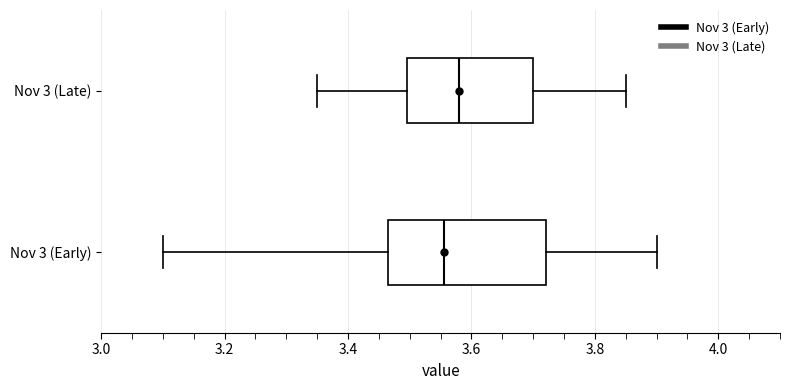

Which box is the widest, from its left edge to its right edge?

Nov 3 (Early)